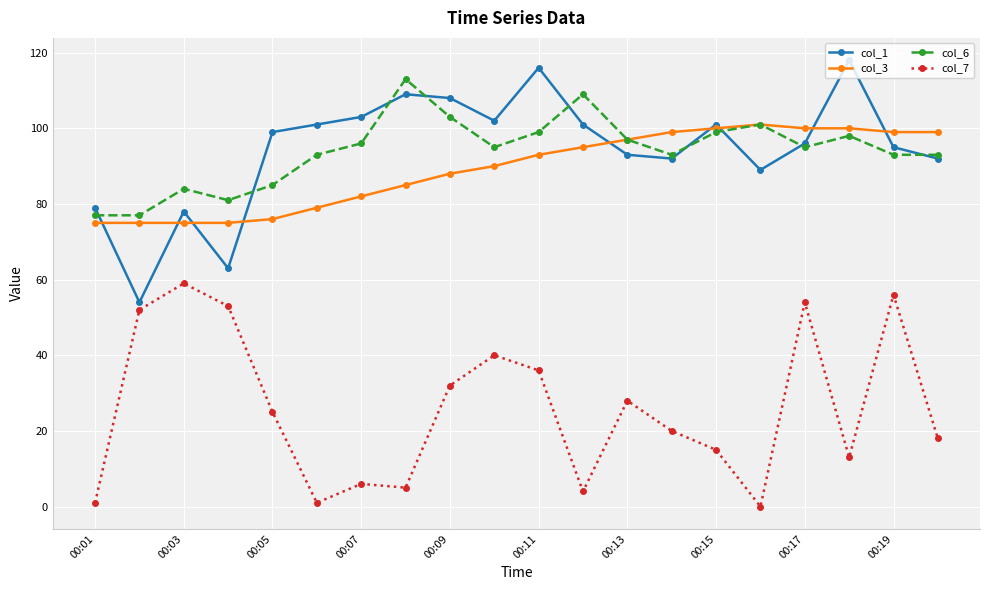

What is the maximum value shown in the chart?

118